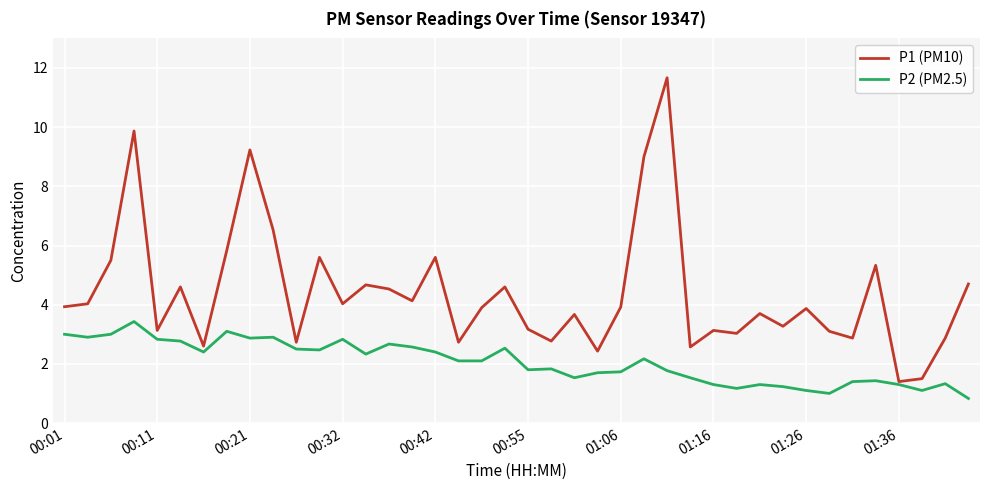

List the series in order of their overall mean, lowest first.

P2 (PM2.5), P1 (PM10)